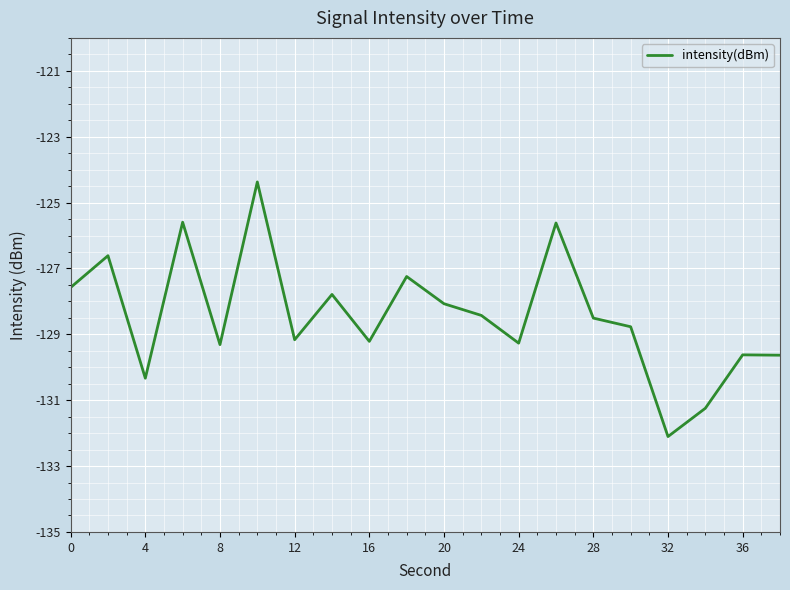

Does the chart display data point markers on the line(s)?

No